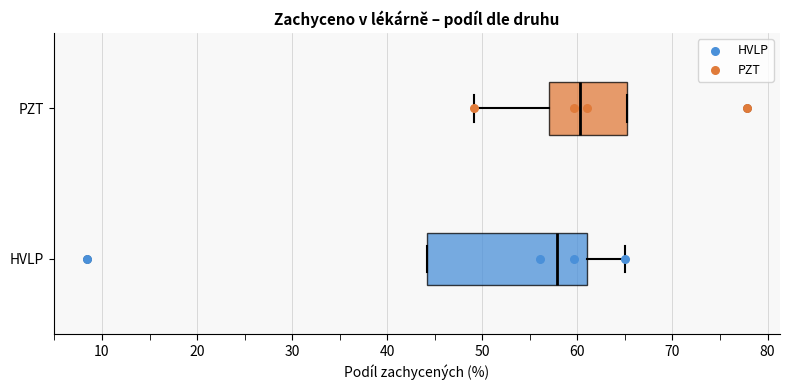

Where is the right edge of the box for PZT on the x-axis? The values are not printed on the chart, so give them approximately, as read against the axis.

65